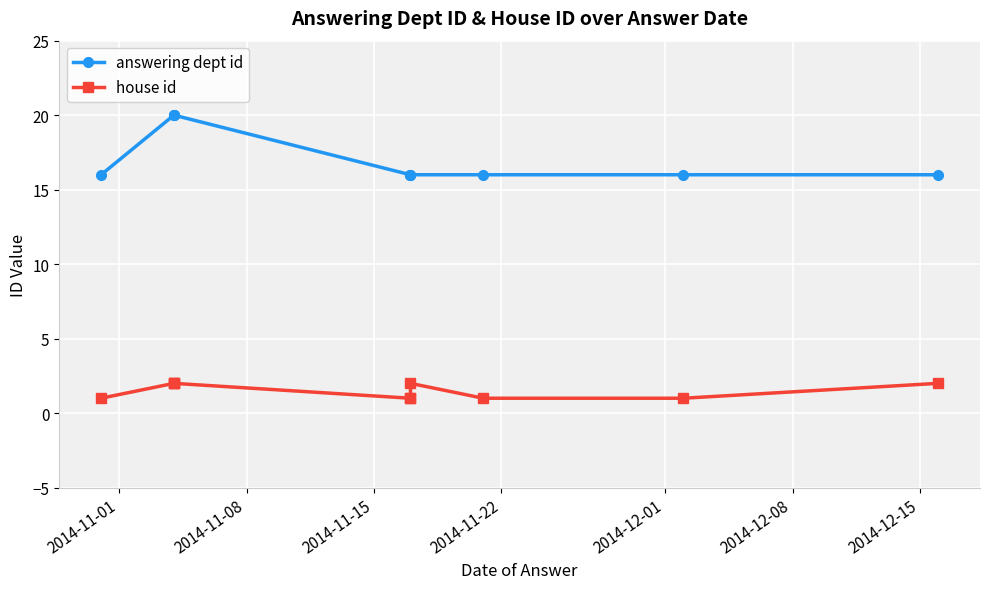

What is the label of the 5th point from the left?

2014-12-01